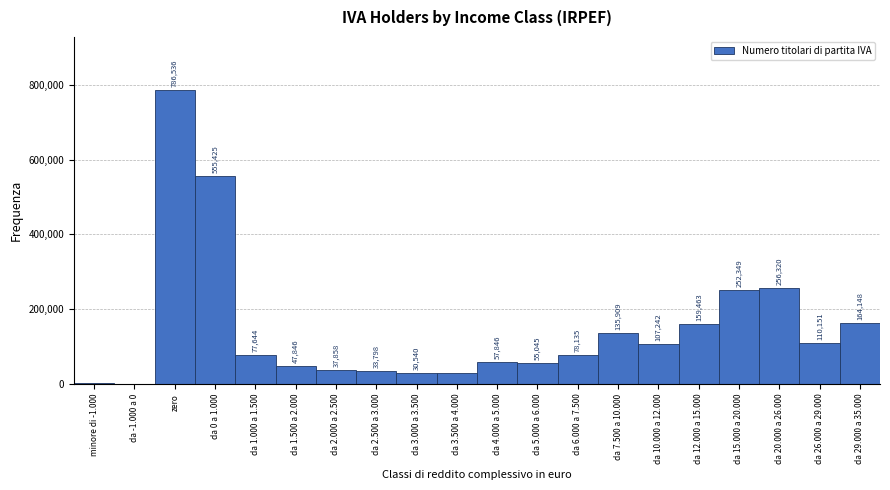

Reading right to left, list all the values displayed in this chart.

da 29.000 a 35.000=164148	da 26.000 a 29.000=110151	da 20.000 a 26.000=256320	da 15.000 a 20.000=252349	da 12.000 a 15.000=159463	da 10.000 a 12.000=107242	da 7.500 a 10.000=135909	da 6.000 a 7.500=78135	da 5.000 a 6.000=55045	da 4.000 a 5.000=57846	da 3.500 a 4.000=29663	da 3.000 a 3.500=30540	da 2.500 a 3.000=33798	da 2.000 a 2.500=37858	da 1.500 a 2.000=47846	da 1.000 a 1.500=77644	da 0 a 1.000=555425	zero=786536	da -1.000 a 0=1009	minore di -1.000=2215